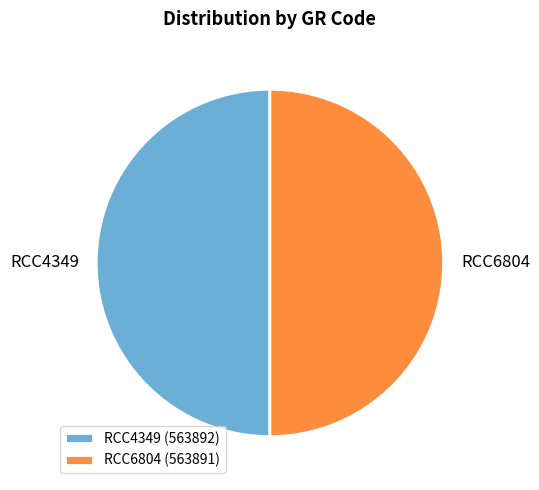

Combined, do RCC4349 and RCC6804 account for over 50%?

Yes